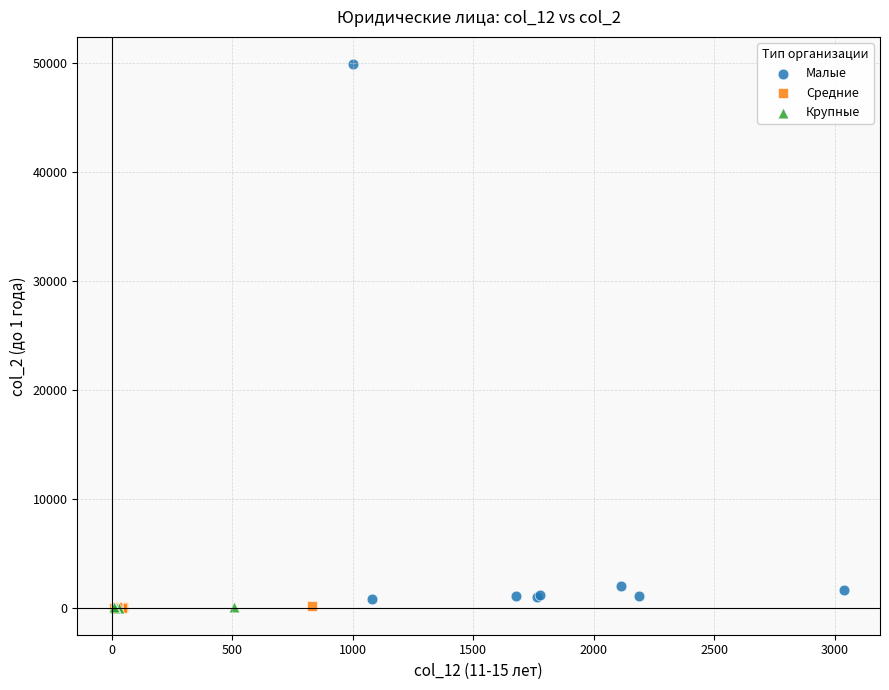

What are all the series names shown in the legend?

Малые, Средние, Крупные